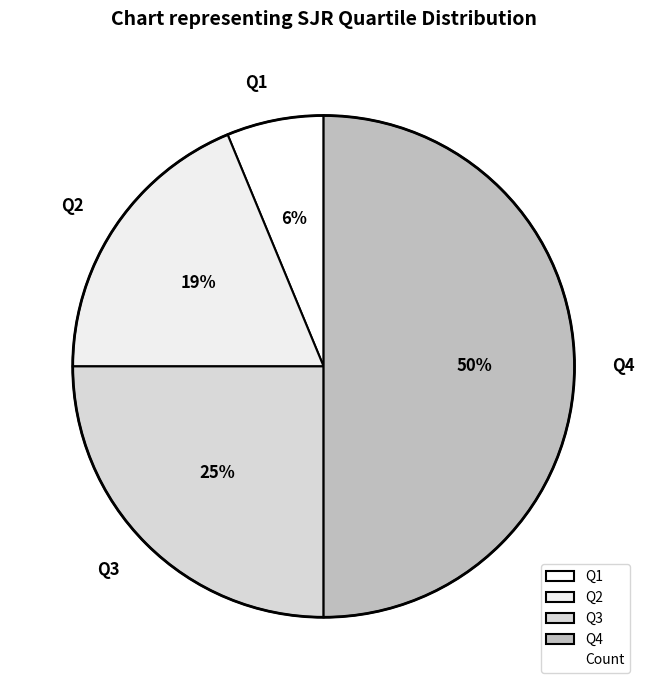

Between Q1 and Q2, which is larger?

Q2